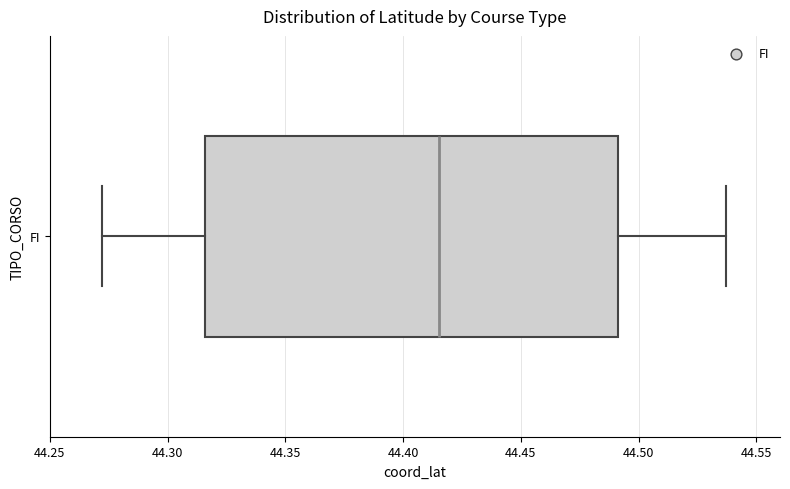

Transcribe this box plot: give where the median line is, the range the box spans, and where the two whiskers end, as read against the x-axis. The values are not printed on the chart, so give them approximately, as read against the axis.

median 44.415, box 44.315 to 44.490, whiskers 44.270 to 44.535